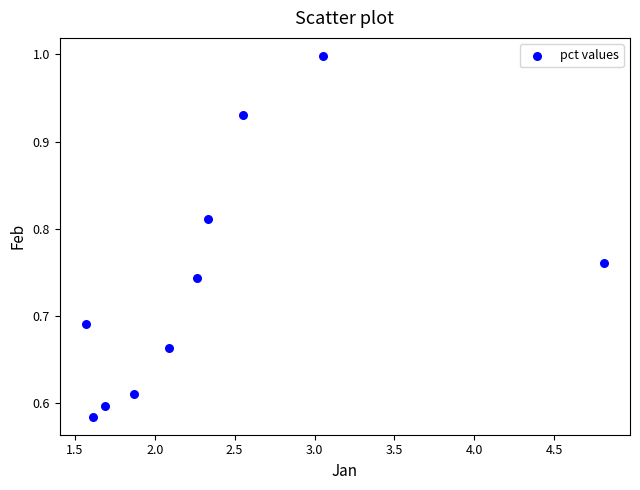

What is the average X value?

2.4